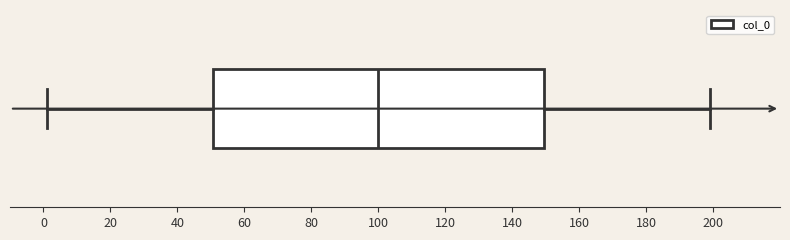

Where is the left edge of the box on the x-axis? The values are not printed on the chart, so give them approximately, as read against the axis.

50